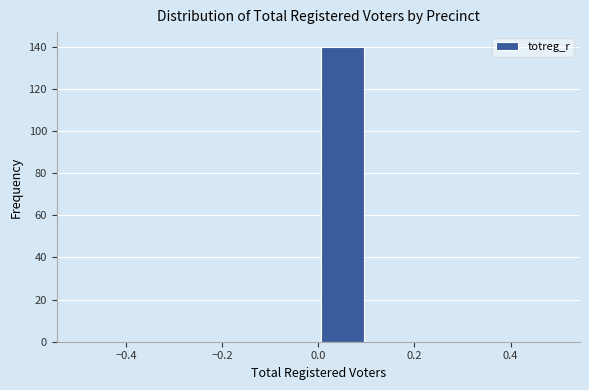

How tall is the bar that spans 0.0 to 0.1 on the x-axis? The values are not printed on the chart, so give them approximately, as read against the axis.

140